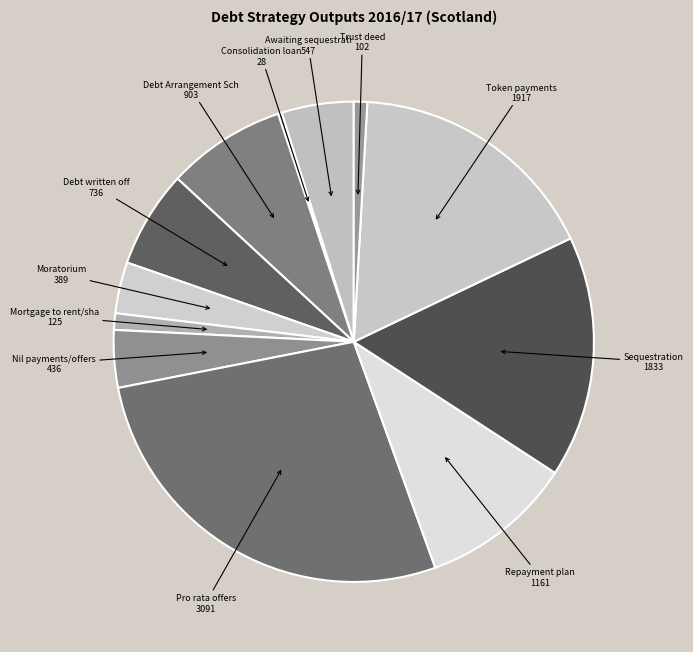

What is the smallest slice in the pie chart?

Consolidation loan